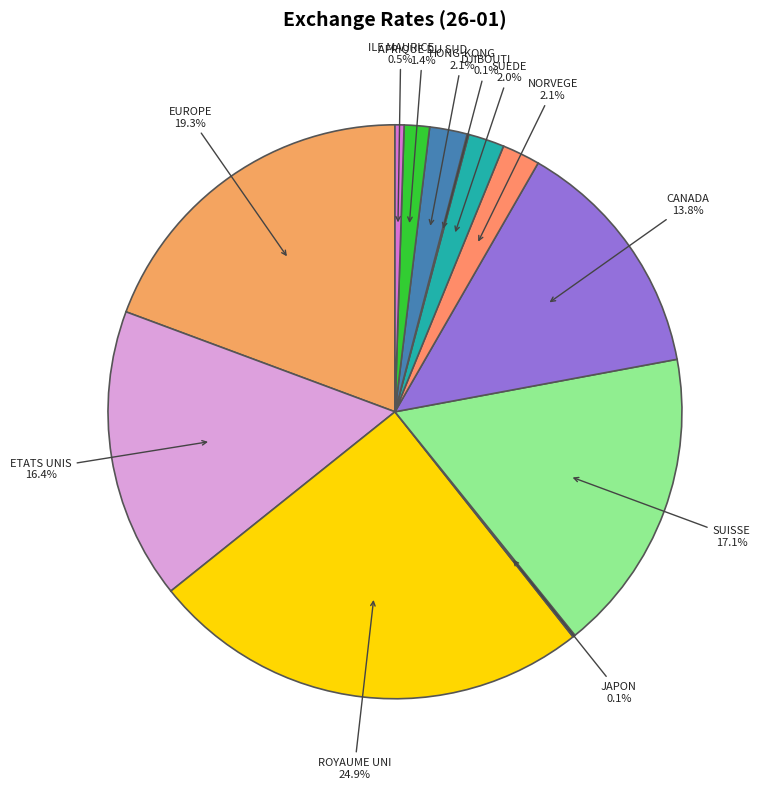

To the nearest percent, what is the combined percentage of CANADA and ROYAUME UNI?

39%